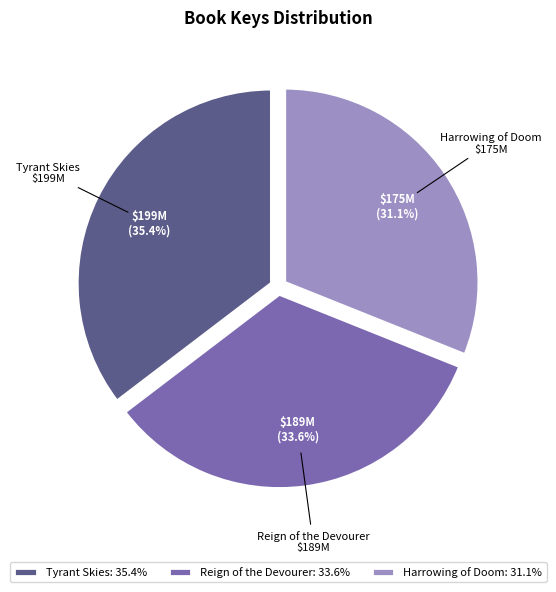

To the nearest percent, what portion does Harrowing of Doom represent?

31%